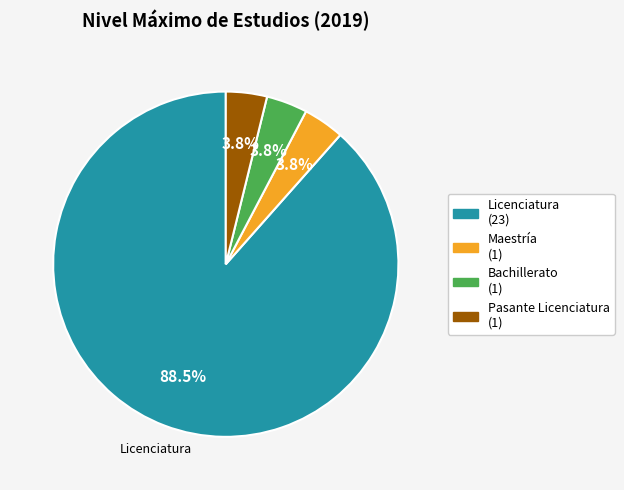

Is there any slice that represents more than half of the pie?

Yes